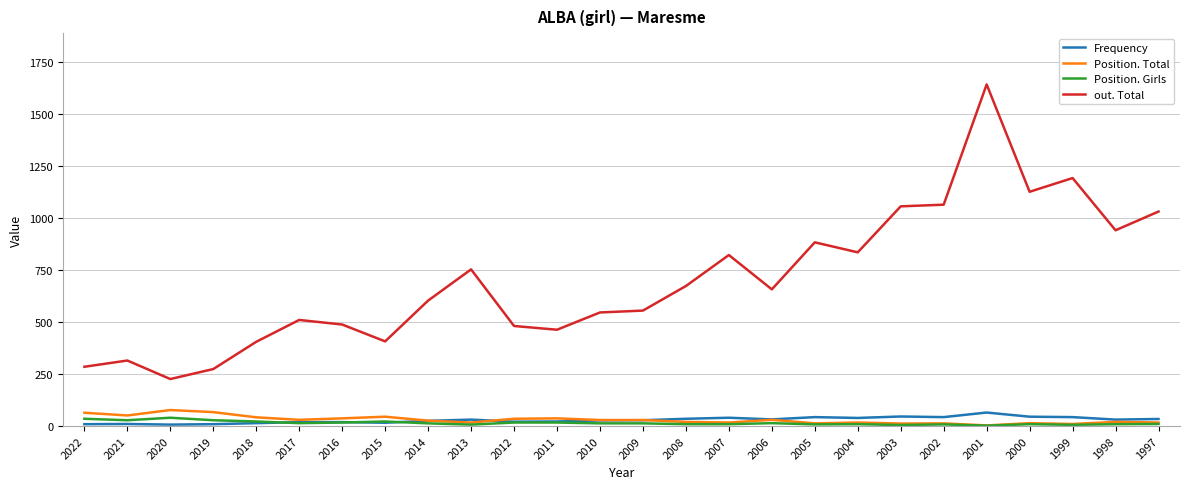

The out. Total series shows 1868 at 1999. True or false?

False